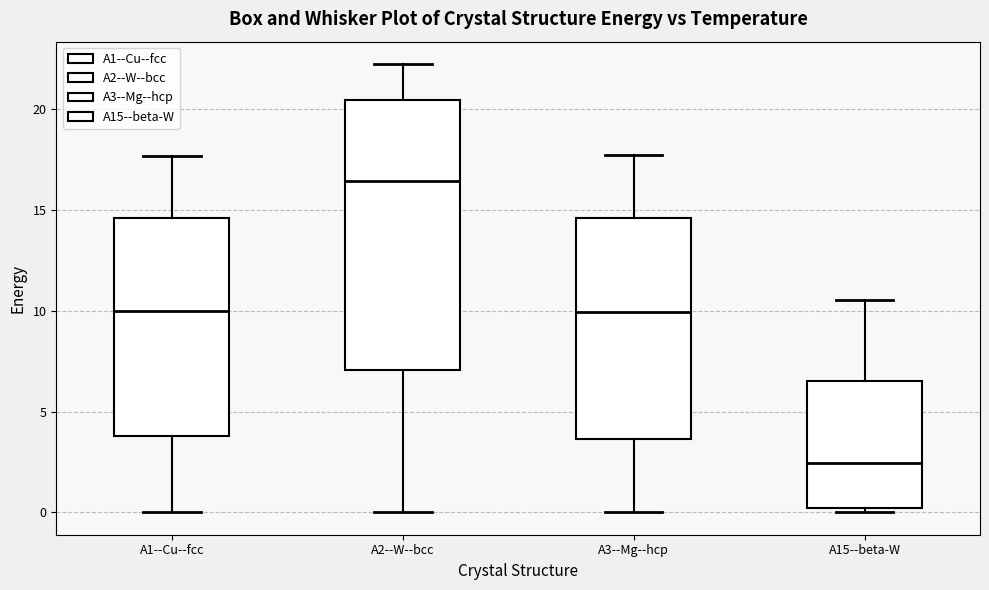

Which box has the highest median line?

A2--W--bcc